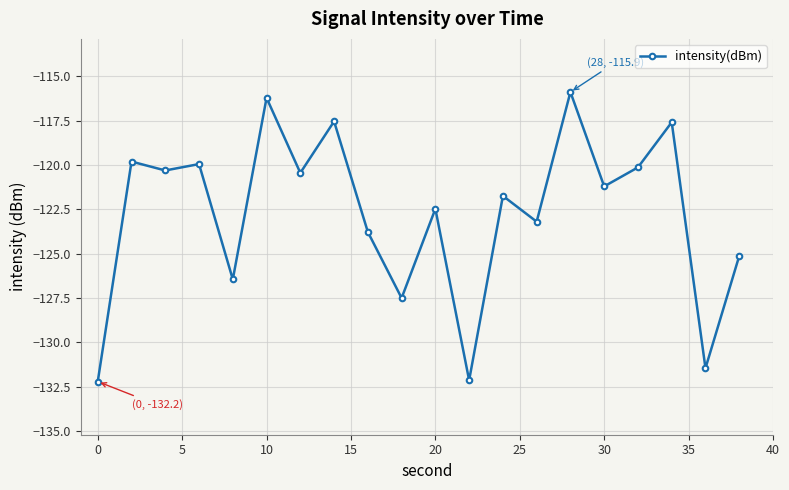

What is the minimum value shown in the chart?

-132.2